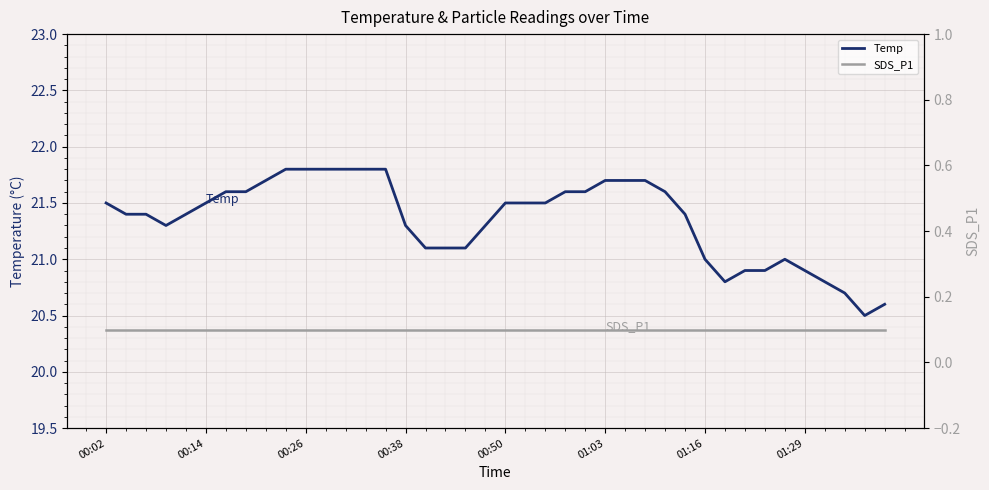

What is the maximum value for Temp?

21.8